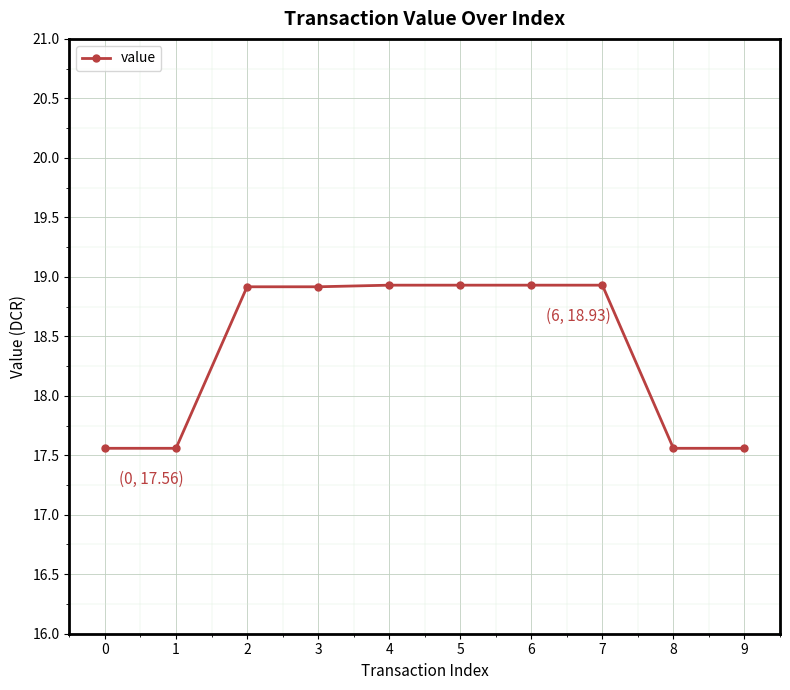

What is the difference between the maximum and minimum values?

1.4